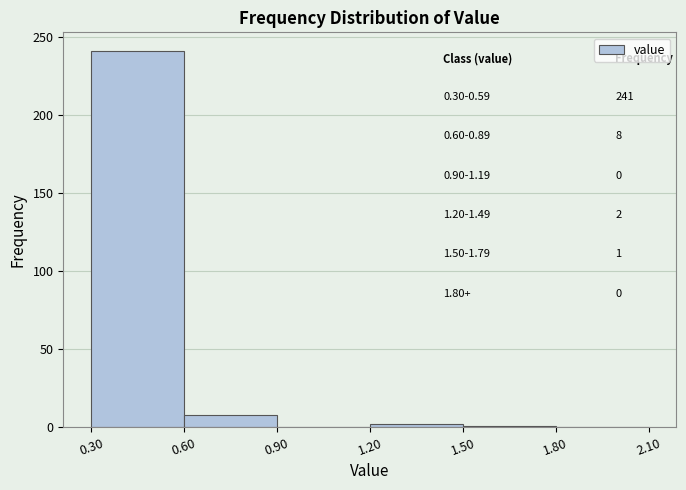

Which range on the x-axis has the tallest bar?

0.30 to 0.60